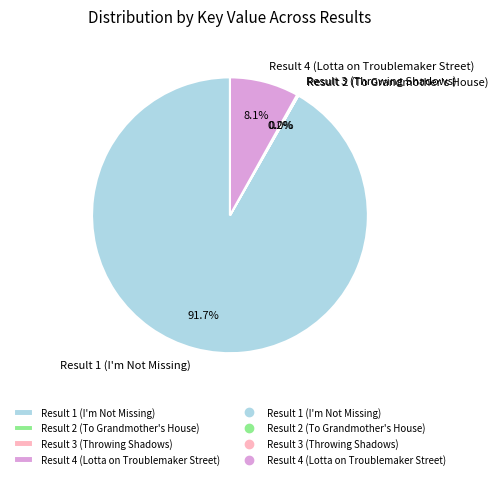

Is Result 1 (I'm Not Missing) the majority of the pie?

Yes